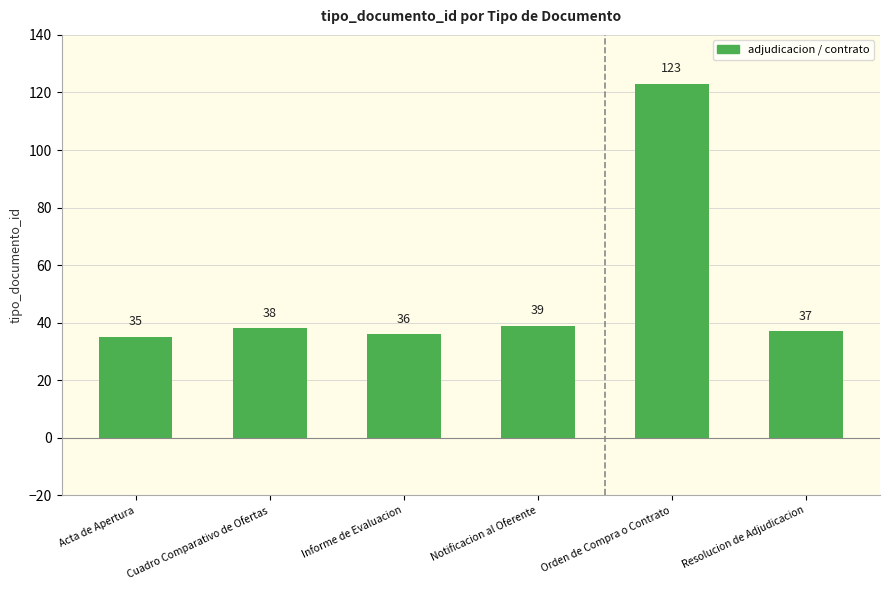

True or false: the data shows 38 at Cuadro Comparativo de Ofertas.

True